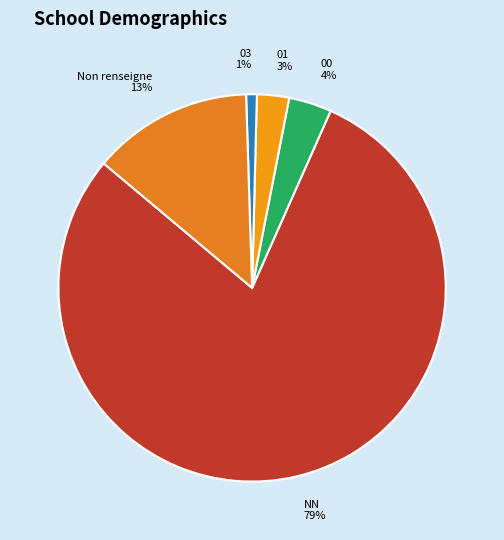

To the nearest percent, what is the difference between the 00 and 01 slice percentages?

1%